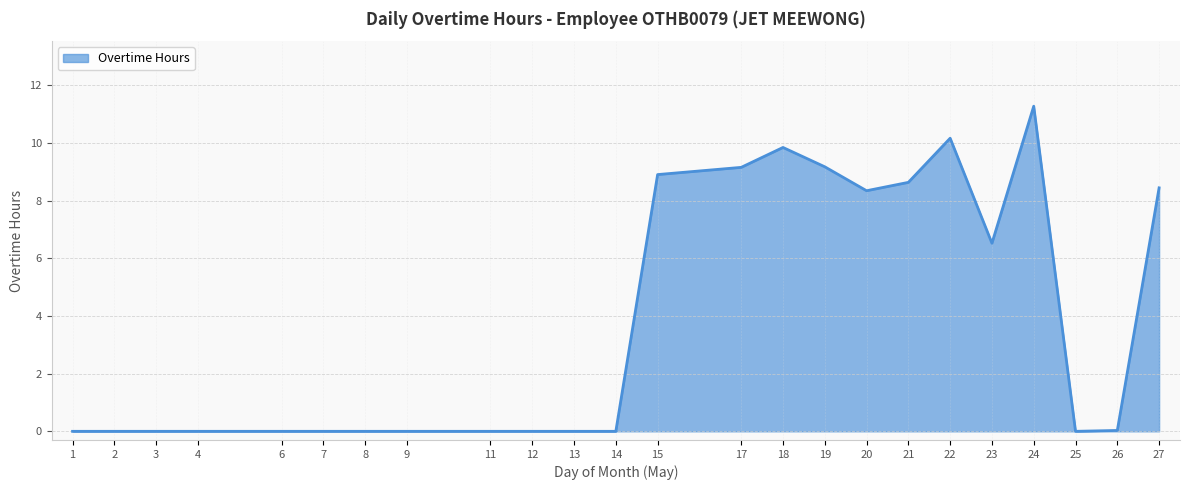

The value at 13 is 0.0. True or false?

True